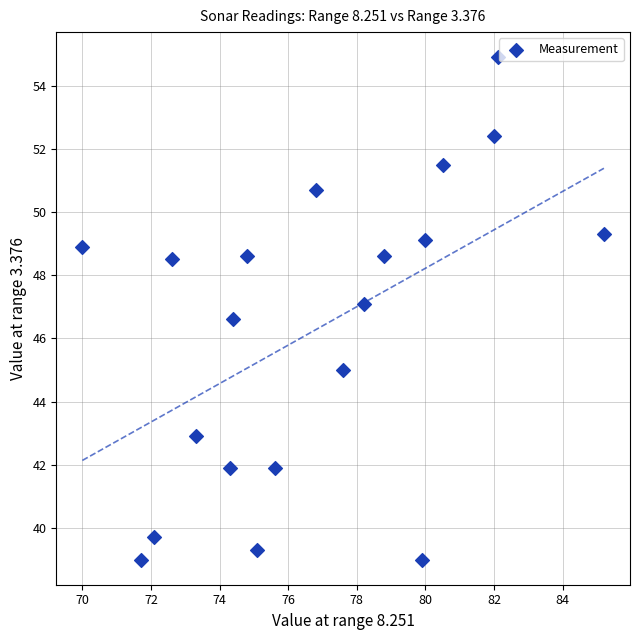

What is the range of X values (max minus min)?

15.2